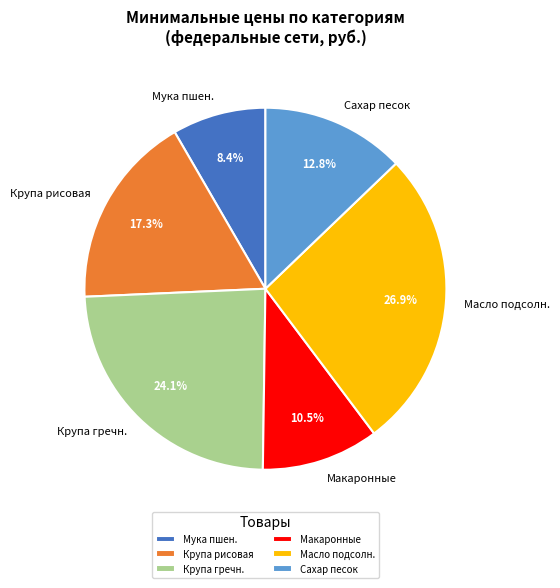

What is the ratio of the value at Крупа рисовая to the value at Масло подсолн.?

0.6